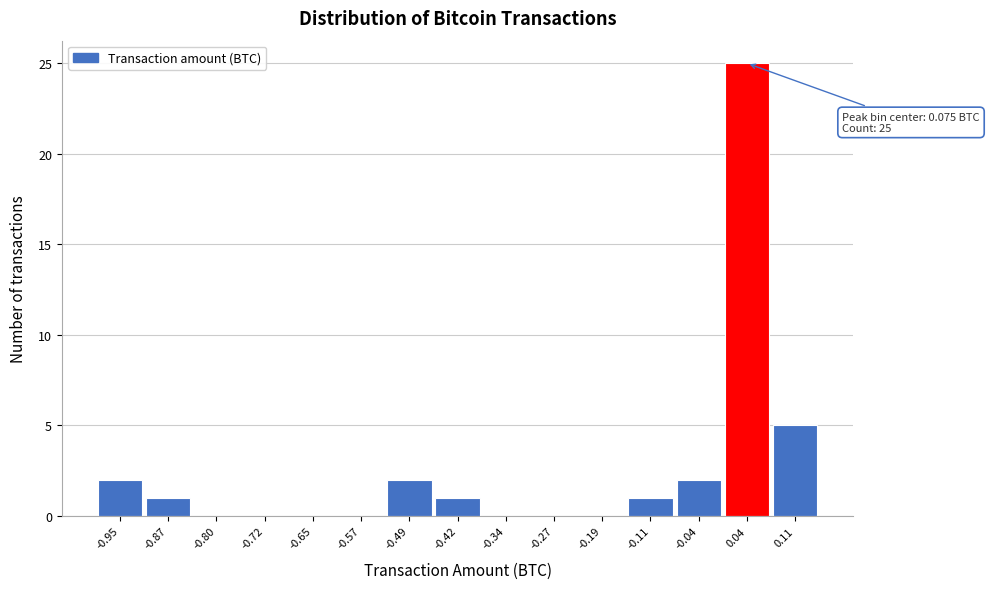

Reading left to right, transcribe all the data shown in this chart.

-0.95=2	-0.87=1	-0.80=0	-0.72=0	-0.65=0	-0.57=0	-0.49=2	-0.42=1	-0.34=0	-0.27=0	-0.19=0	-0.11=1	-0.04=2	0.04=25	0.11=5